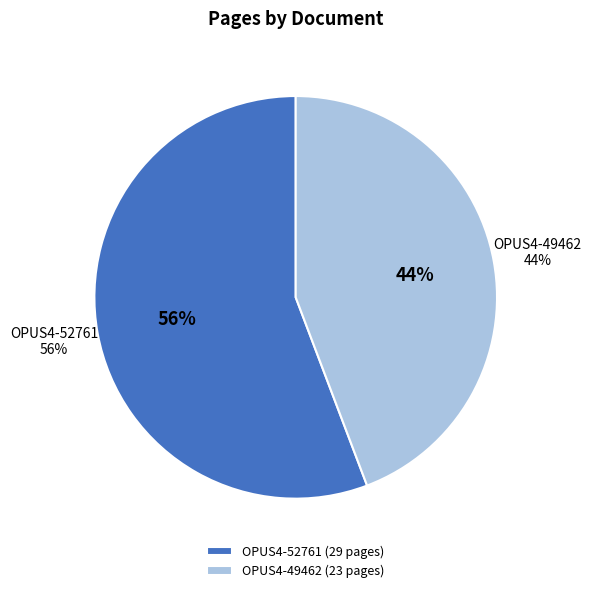

Is the sum of OPUS4-49462 and OPUS4-52761 greater than half?

Yes